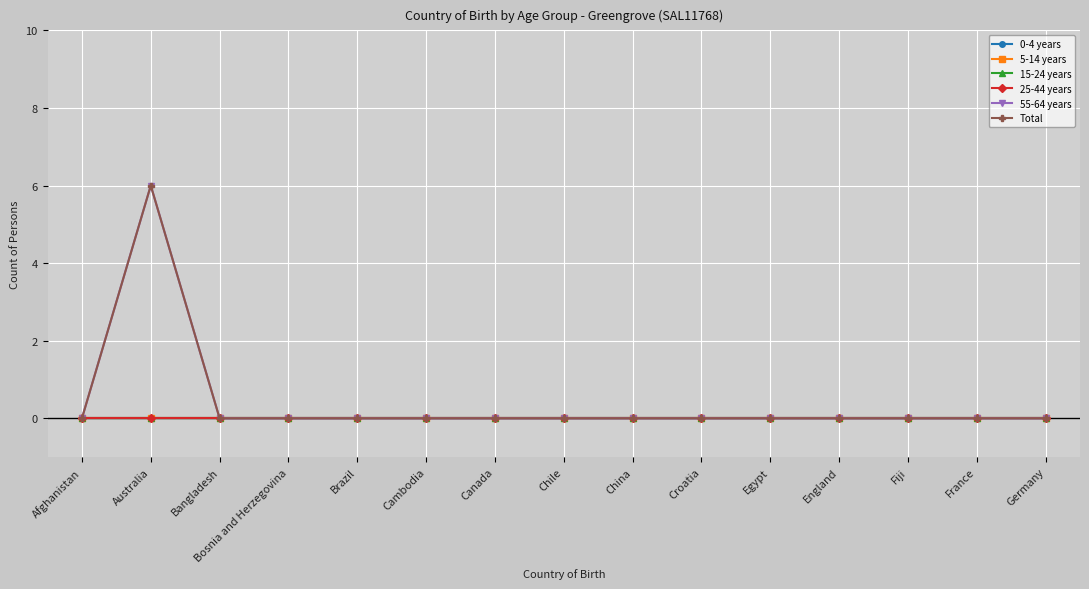

True or false: 15-24 years and 0-4 years intersect in this chart.

False